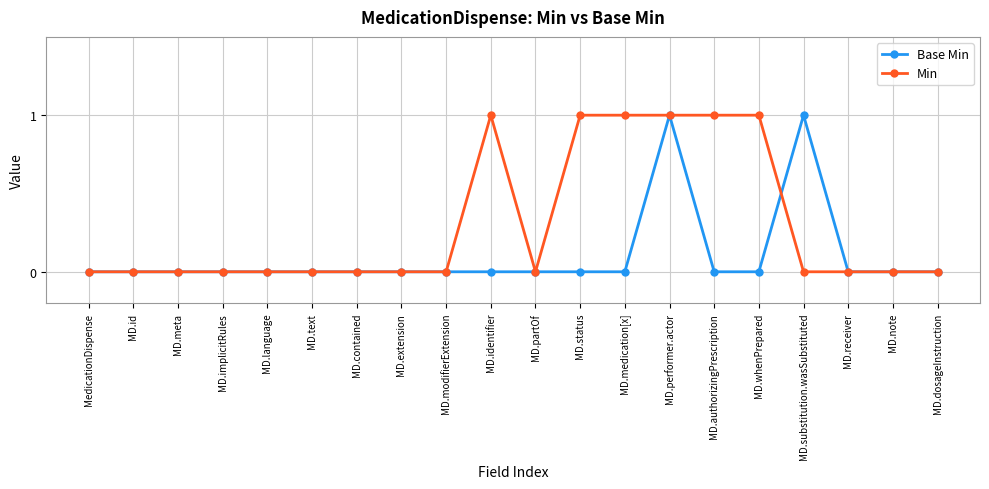

Does the chart have visible grid lines?

Yes